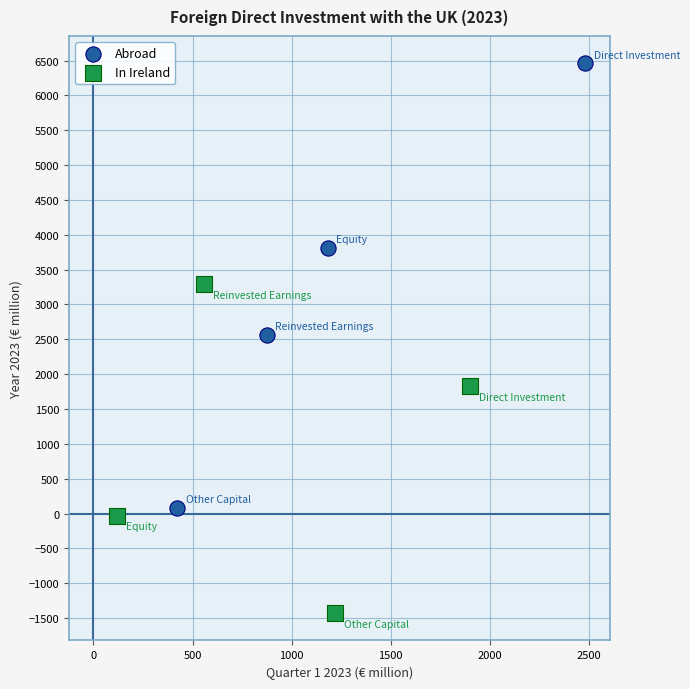

What are all the series names shown in the legend?

Abroad, In Ireland